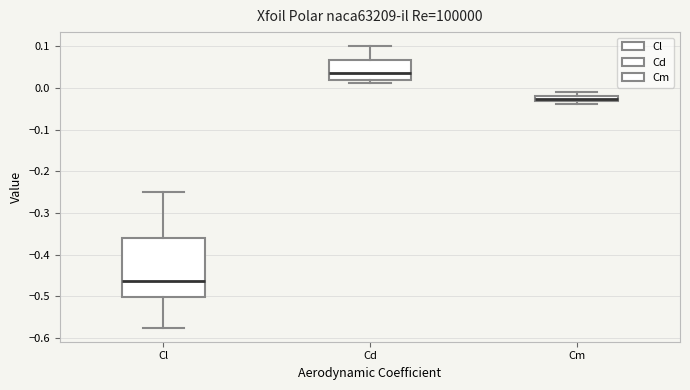

Comparing the boxes themselves (not the whiskers), which one is the tallest?

Cl